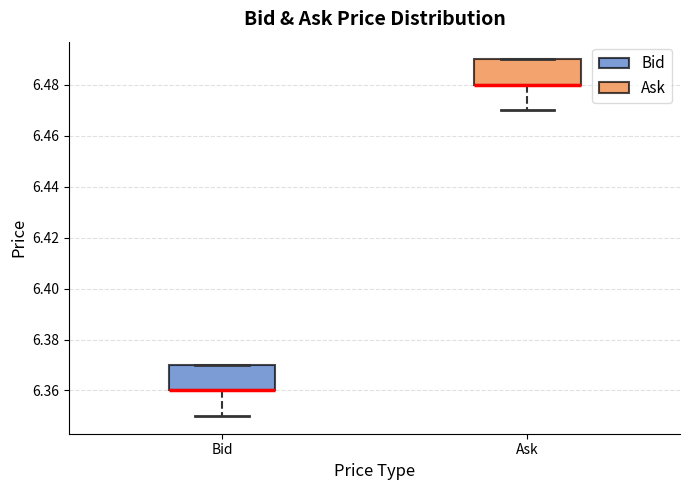

Where does the lower whisker of the box for Bid end on the y-axis? The values are not printed on the chart, so give them approximately, as read against the axis.

6.35